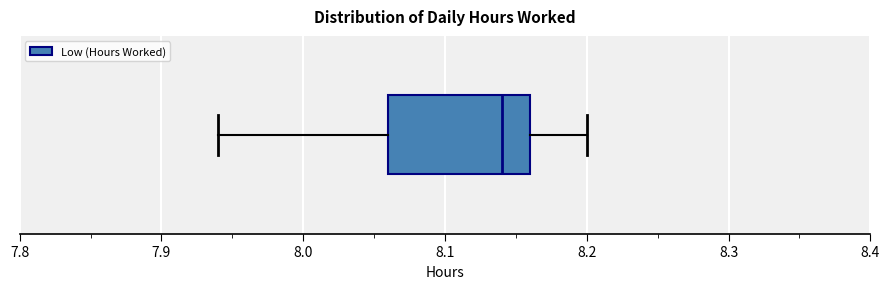

Read this box plot against the x-axis: the position of the median line, the range covered by the box, and the ends of both whiskers. The values are not printed on the chart, so give them approximately, as read against the axis.

median 8.14, box 8.06 to 8.16, whiskers 7.94 to 8.20